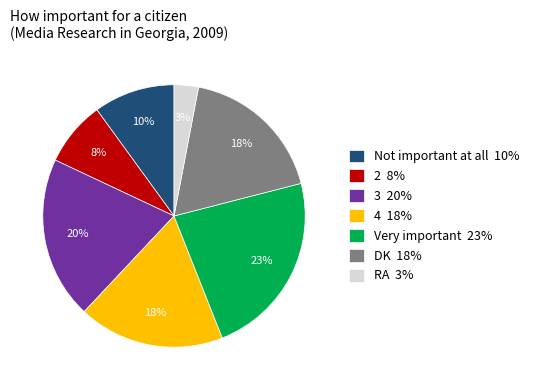

What is the ratio of the value at 4 to the value at DK?

1.0